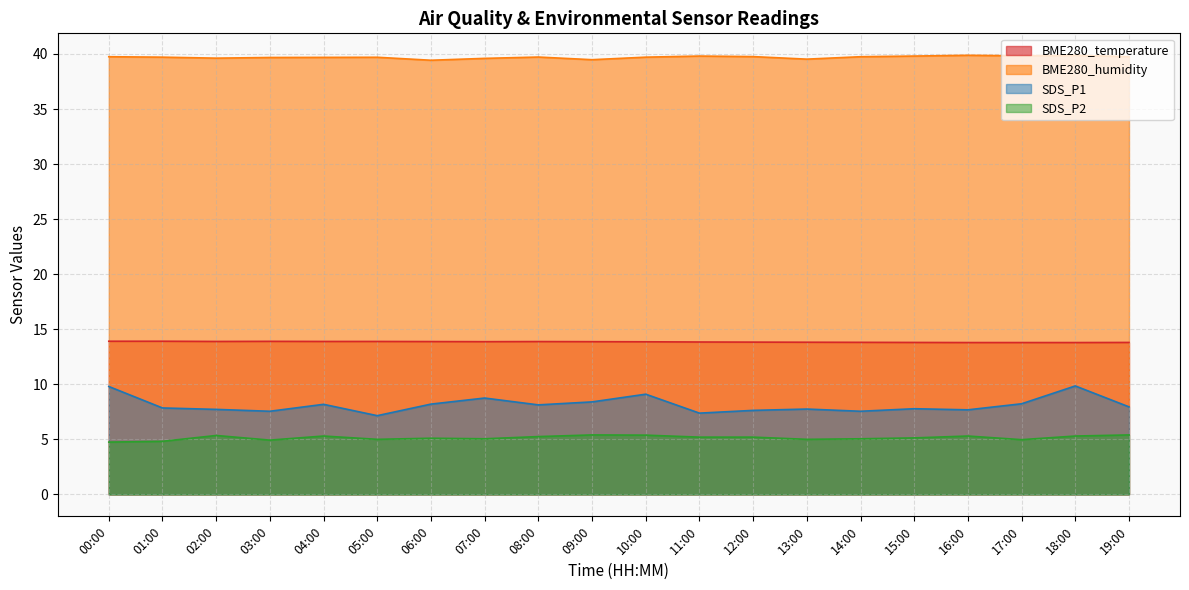

What position from the left is 14:00?

15